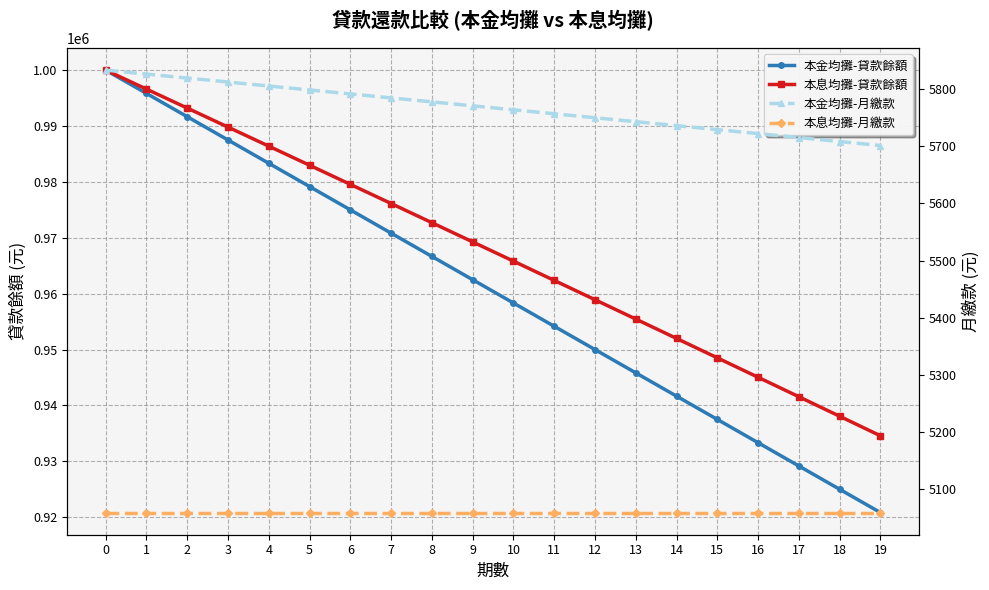

Reading left to right, what are all the values shown in this chart?

本金均攤-貸款餘額: 0=1000000.0	1=995833.3	2=991666.7	3=987500.0	4=983333.3	5=979166.7	6=975000.0	7=970833.3	8=966666.7	9=962500.0	10=958333.3	11=954166.7	12=950000.0	13=945833.3	14=941666.7	15=937500.0	16=933333.3	17=929166.7	18=925000.0	19=920833.3
本息均攤-貸款餘額: 0=1000000.0	1=996607.8	2=993210.0	3=989806.5	4=986397.4	5=982982.5	6=979562.0	7=976135.8	8=972703.8	9=969266.2	10=965822.8	11=962373.7	12=958918.8	13=955458.2	14=951991.7	15=948519.6	16=945041.6	17=941557.8	18=938068.3	19=934572.9
本金均攤-月繳款: 0=5833.3	1=5826.4	2=5819.4	3=5812.5	4=5805.6	5=5798.6	6=5791.7	7=5784.7	8=5777.8	9=5770.8	10=5763.9	11=5756.9	12=5750.0	13=5743.1	14=5736.1	15=5729.2	16=5722.2	17=5715.3	18=5708.3	19=5701.4
本息均攤-月繳款: 0=5058.8	1=5058.8	2=5058.8	3=5058.8	4=5058.8	5=5058.8	6=5058.8	7=5058.8	8=5058.8	9=5058.8	10=5058.8	11=5058.8	12=5058.8	13=5058.8	14=5058.8	15=5058.8	16=5058.8	17=5058.8	18=5058.8	19=5058.8